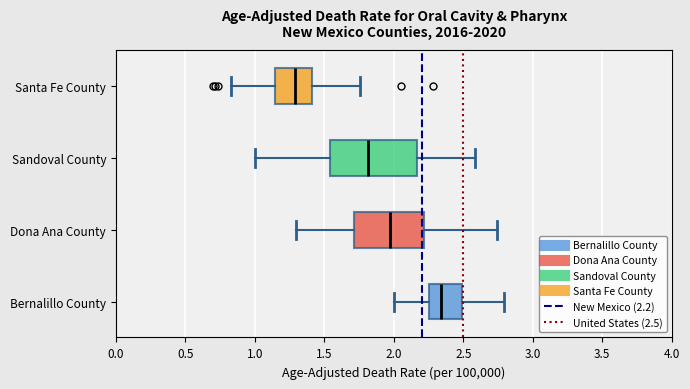

Reading bottom to top, read every box against the x-axis: the position of its median line, the range the box covers, and the ends of its whiskers. The values are not printed on the chart, so give them approximately, as read against the axis.

Bernalillo County: median 2.35, box 2.25 to 2.50, whiskers 2.00 to 2.80
Dona Ana County: median 1.95, box 1.70 to 2.20, whiskers 1.30 to 2.75
Sandoval County: median 1.80, box 1.55 to 2.15, whiskers 1.00 to 2.60
Santa Fe County: median 1.30, box 1.15 to 1.40, whiskers 0.85 to 1.75